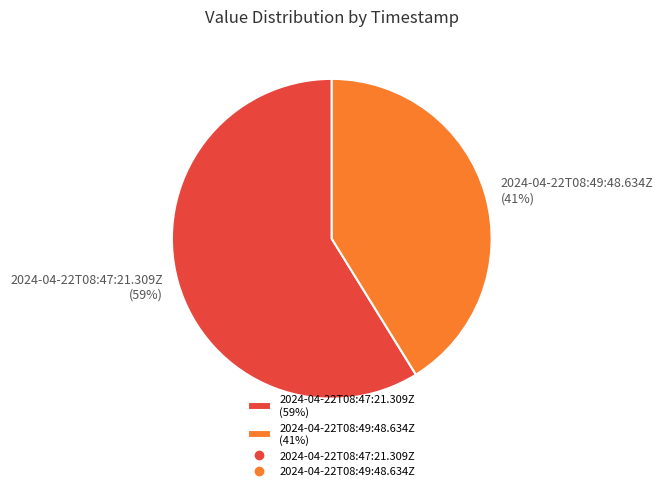

Which slice is the largest?

2024-04-22T08:47:21.309Z